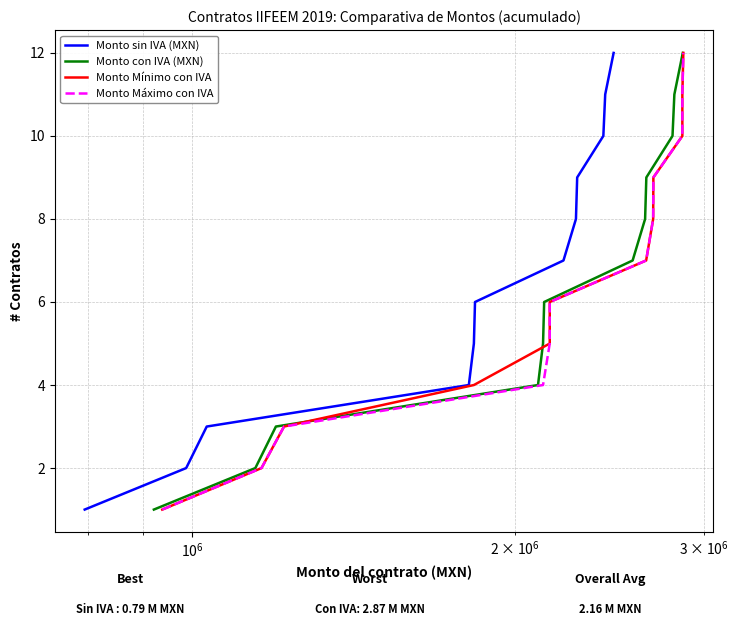

What is the maximum value for Monto sin IVA (MXN)?

12